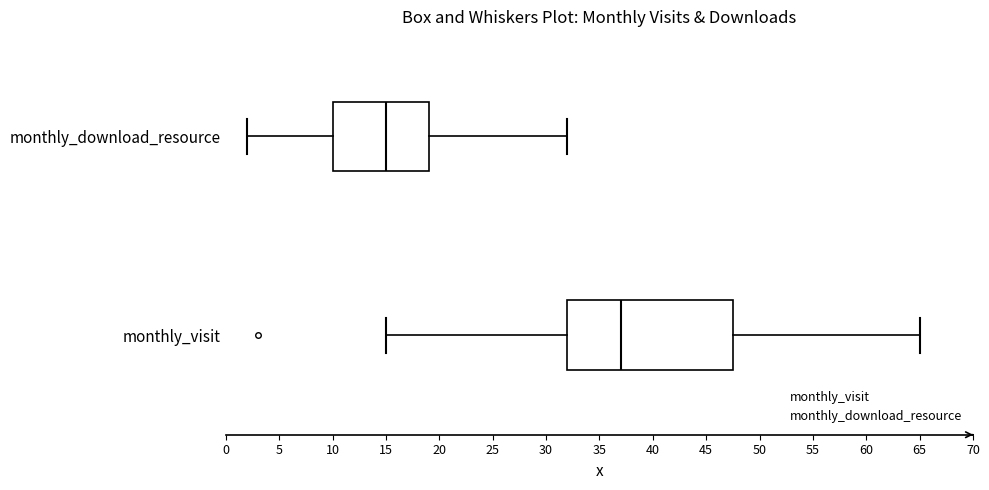

Reading bottom to top, transcribe this box plot: for each box, give where its median line is, the range the box spans, and where its two whiskers end, as read against the x-axis. The values are not printed on the chart, so give them approximately, as read against the axis.

monthly_visit: median 37.0, box 32.0 to 47.5, whiskers 15.0 to 65.0
monthly_download_resource: median 15.0, box 10.0 to 19.0, whiskers 2.0 to 32.0